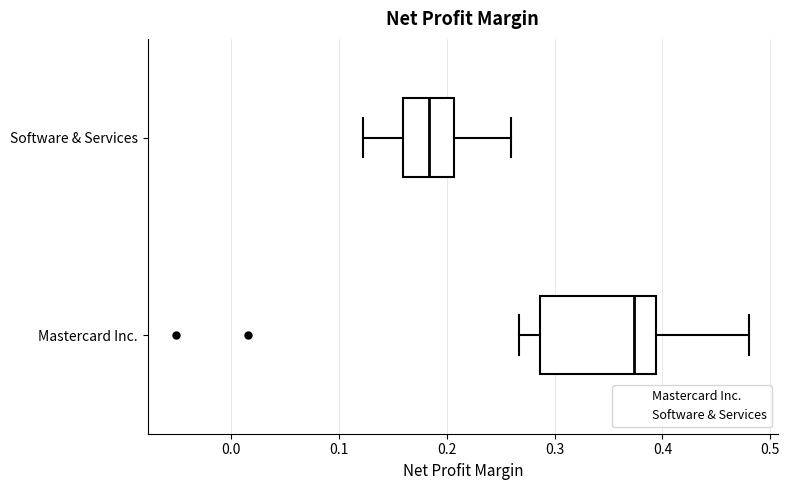

Where is the right edge of the box for Software & Services on the x-axis? The values are not printed on the chart, so give them approximately, as read against the axis.

0.21